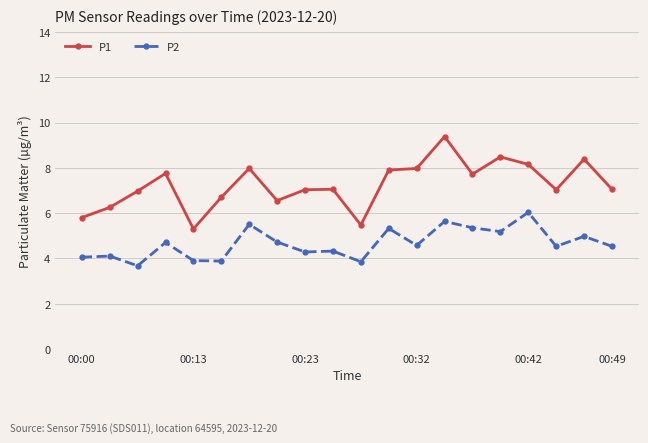

How many lines are shown in the chart?

2